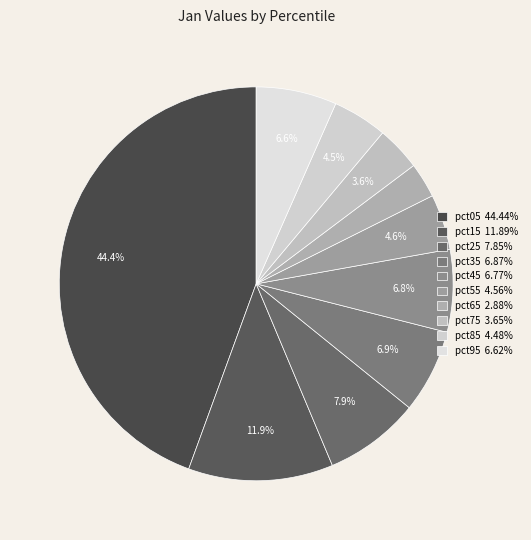

Count the number of slices in the pie.

10